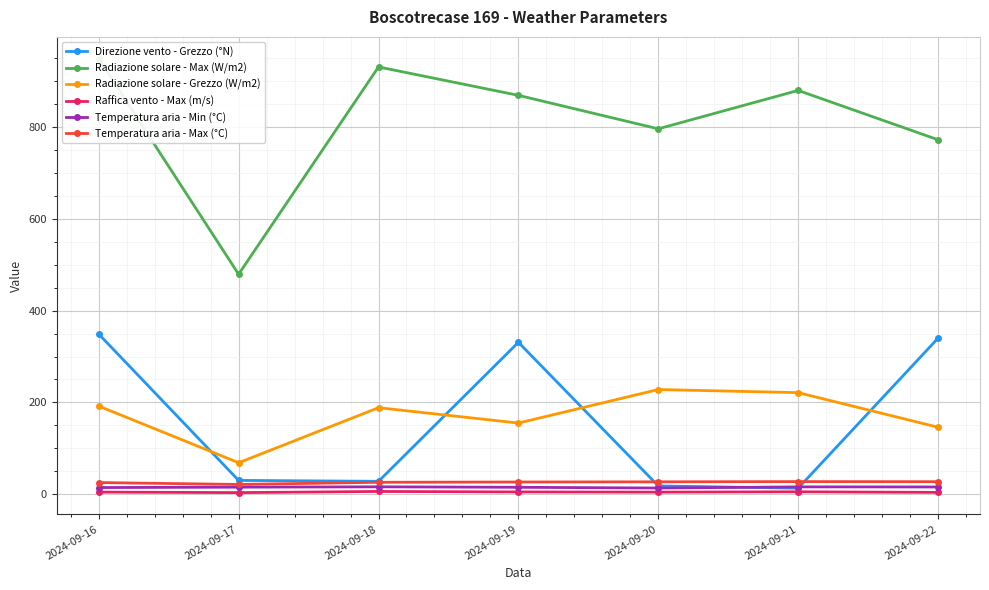

True or false: Radiazione solare - Grezzo (W/m2) and Raffica vento - Max (m/s) intersect in this chart.

False